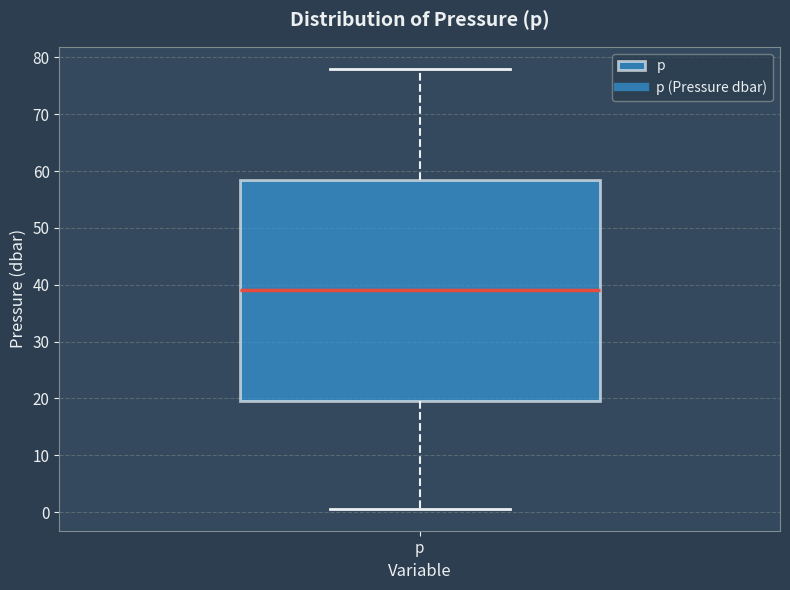

Where does the upper whisker of the box for p end on the y-axis? The values are not printed on the chart, so give them approximately, as read against the axis.

78